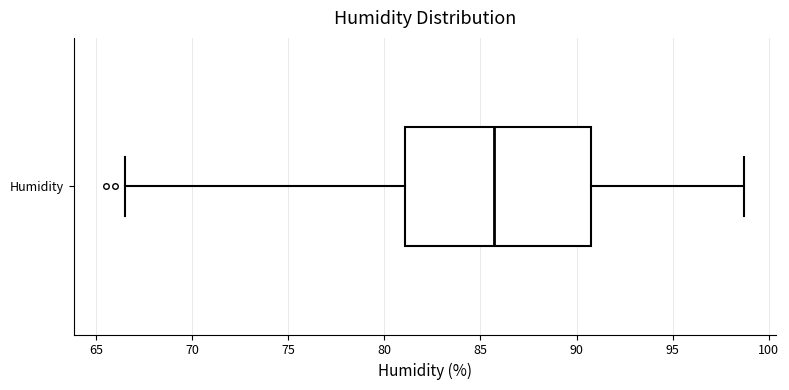

Transcribe this box plot: give where the median line is, the range the box spans, and where the two whiskers end, as read against the x-axis. The values are not printed on the chart, so give them approximately, as read against the axis.

median 85.5, box 81.0 to 91.0, whiskers 66.5 to 98.5